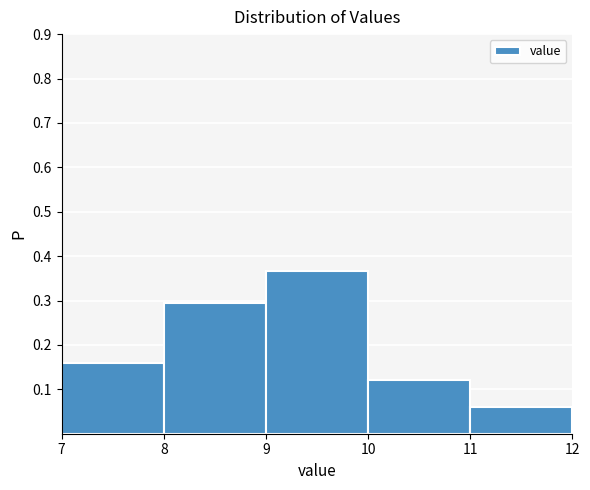

Reading left to right, list every bar in this chart as the range it spans on the x-axis followed by its height. The values are not printed on the chart, so give them approximately, as read against the axis.

7 to 8: 0.16
8 to 9: 0.29
9 to 10: 0.37
10 to 11: 0.12
11 to 12: 0.06